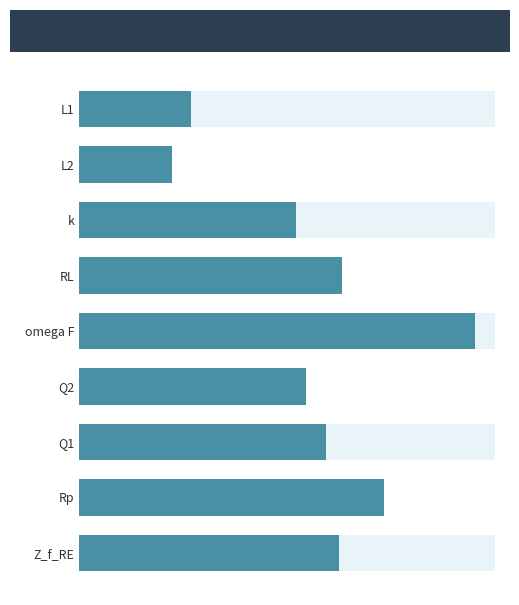

Reading left to right, what are all the values shown in this chart?

0.3	0.2	0.5	0.7	1.0	0.6	0.6	0.8	0.7